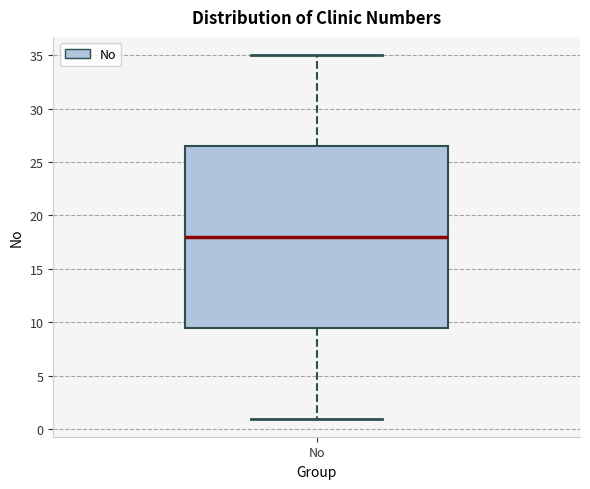

Where is the upper edge of the box for No on the y-axis? The values are not printed on the chart, so give them approximately, as read against the axis.

26.5